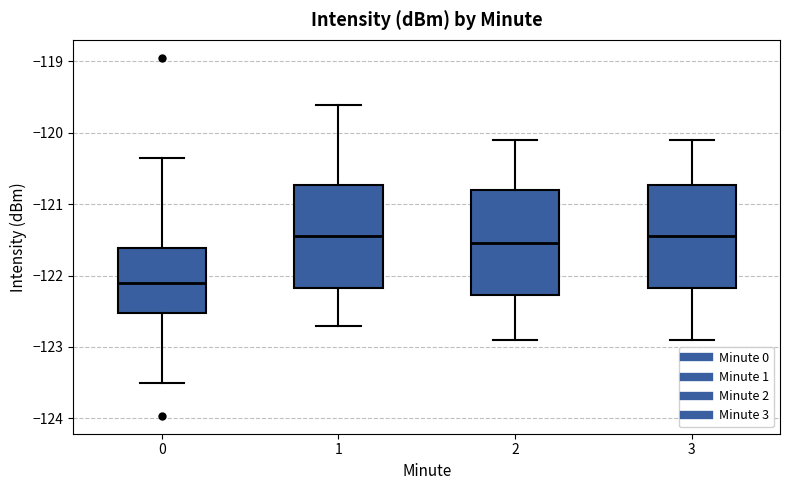

Where does the upper whisker of the box at x = 0 end on the y-axis? The values are not printed on the chart, so give them approximately, as read against the axis.

-120.4